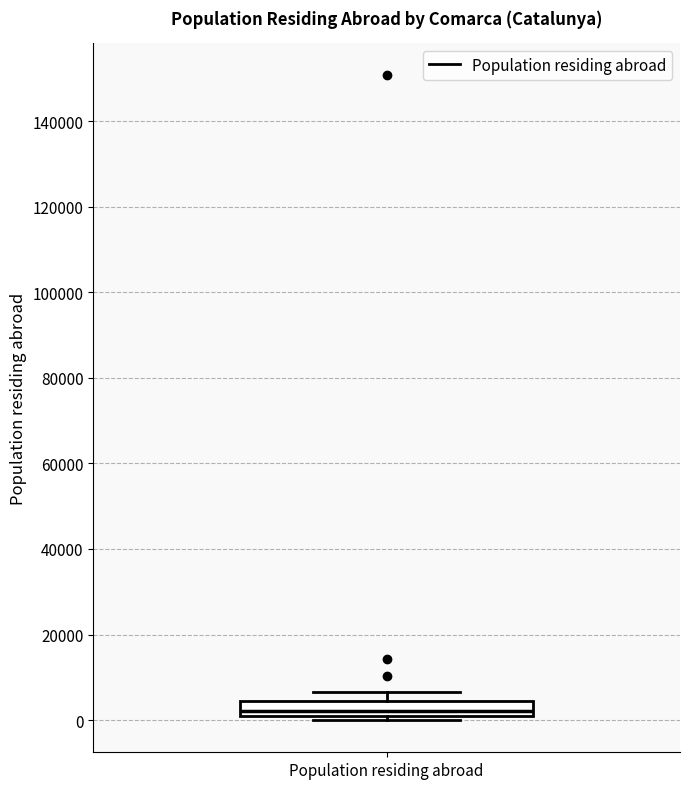

Read this box plot against the y-axis: the position of the median line, the range covered by the box, and the ends of both whiskers. The values are not printed on the chart, so give them approximately, as read against the axis.

median 2000, box 0 to 4000, whiskers 0 (just below the box's lower edge) to 6000